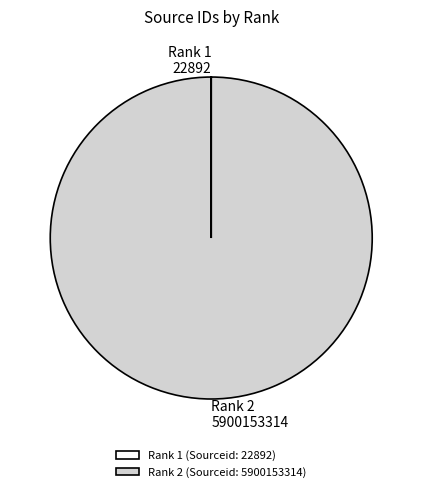

Is it true that Rank 2 5900153314 is 91% of the pie?

False